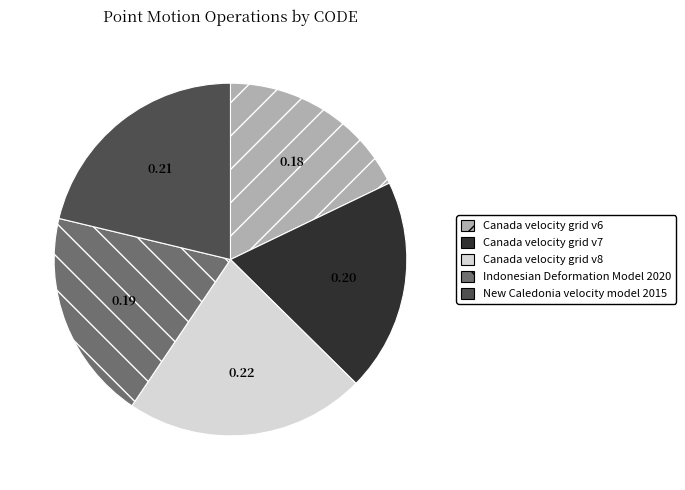

Is there a majority slice in this chart?

No